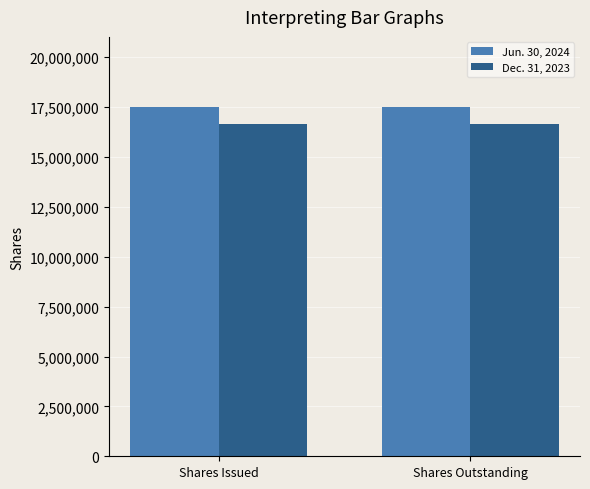

What is the sum of the Dec. 31, 2023 values at Shares Issued and Shares Outstanding?

33289422